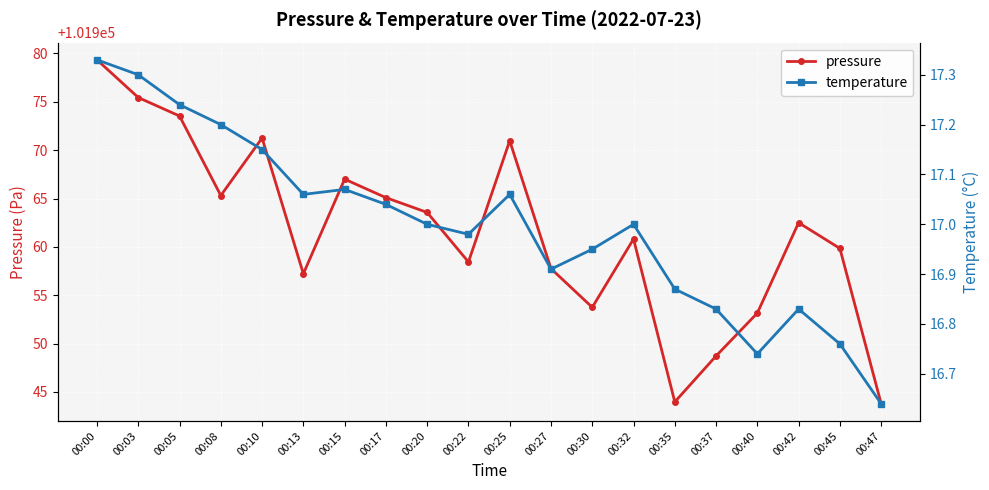

What is the maximum value for temperature?

17.3